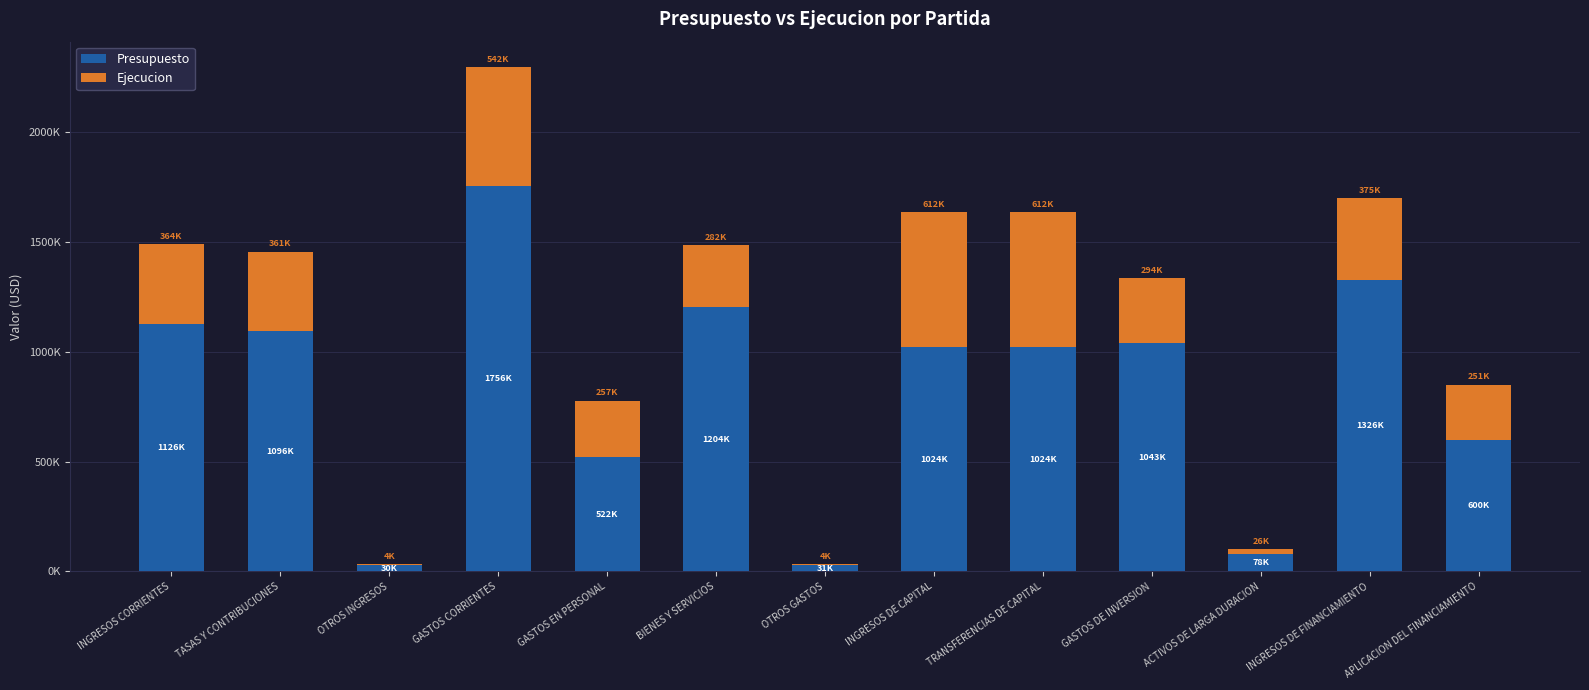

What are all the series names shown in the legend?

Presupuesto, Ejecucion